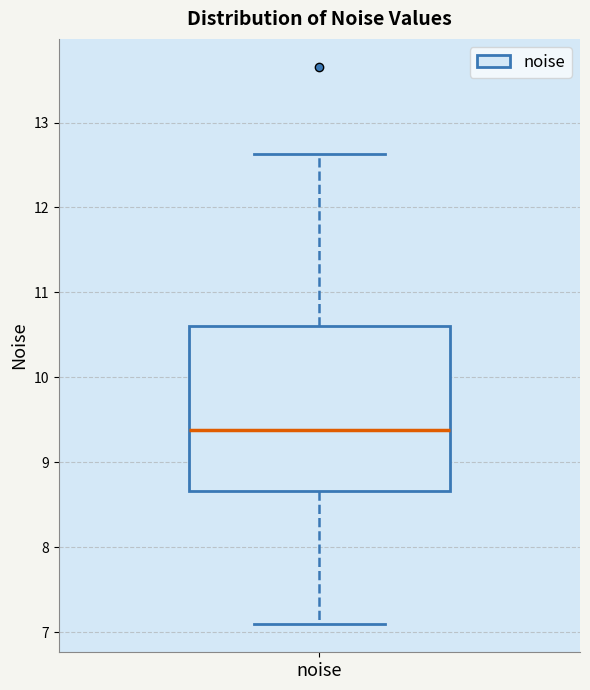

Transcribe this box plot: give where the median line is, the range the box spans, and where the two whiskers end, as read against the y-axis. The values are not printed on the chart, so give them approximately, as read against the axis.

median 9.4, box 8.7 to 10.6, whiskers 7.1 to 12.6